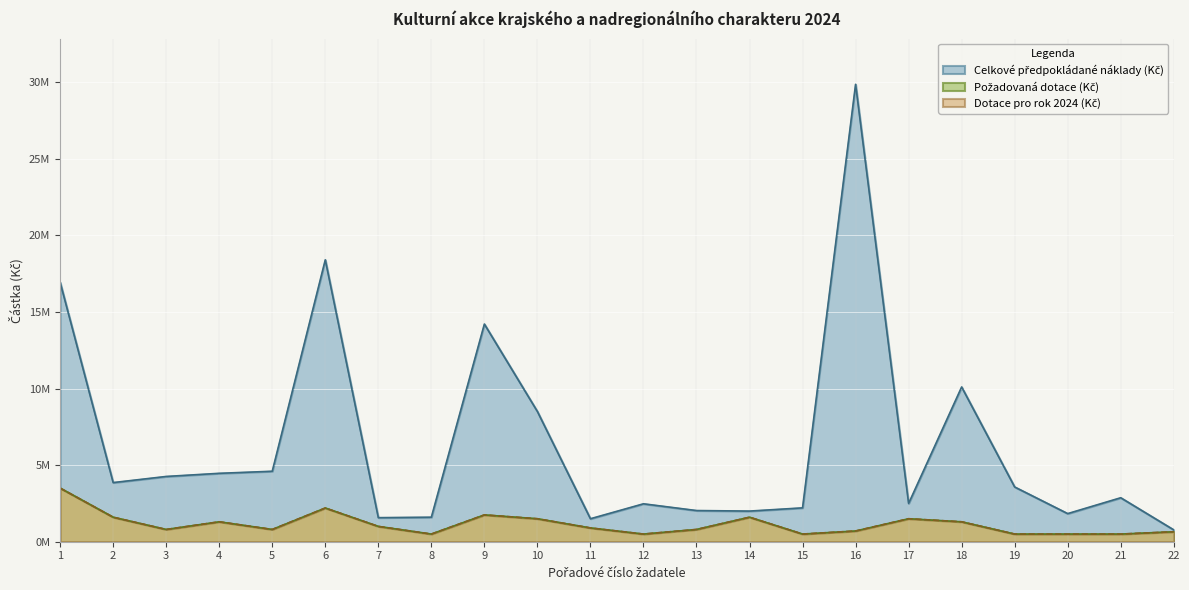

What is the total value across all series at 17?

5500000